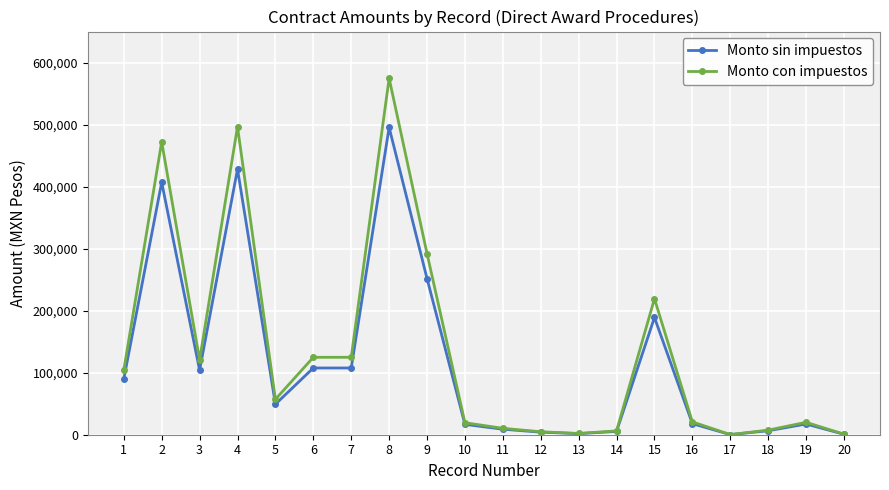

What is the highest value of the Monto con impuestos series?

574733.6